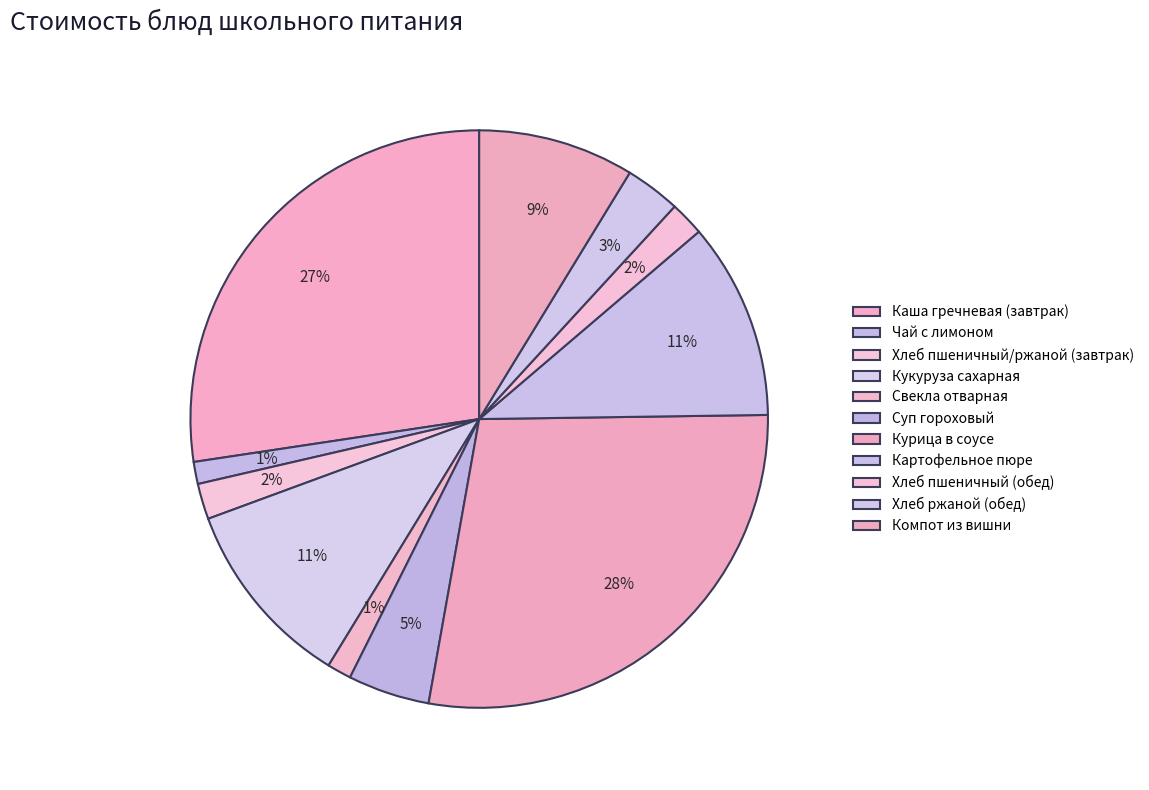

How many slices are in this pie chart?

11